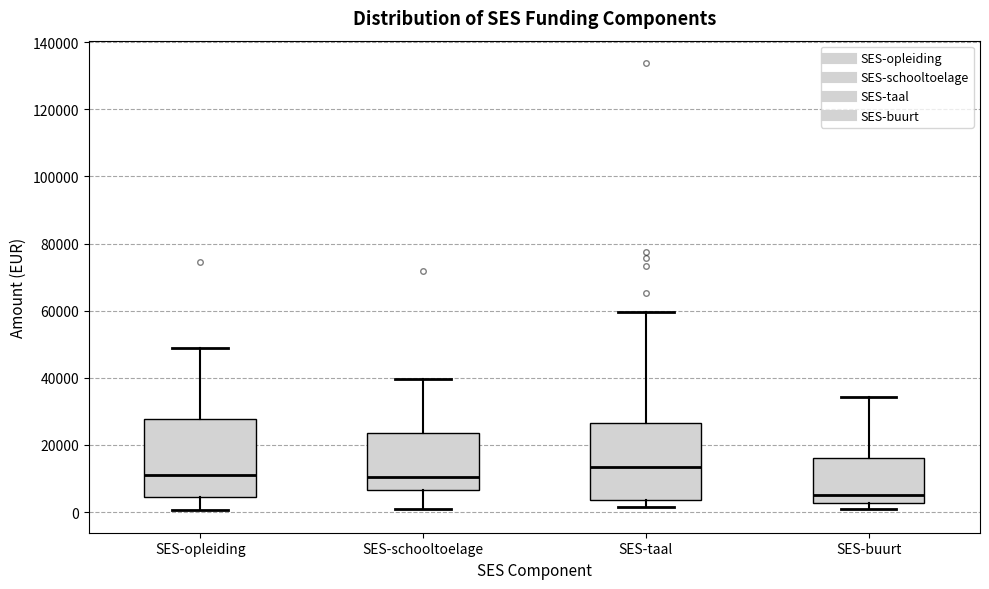

Reading left to right, transcribe this box plot: for each box, give where its median line is, the range the box spans, and where its two whiskers end, as read against the y-axis. The values are not printed on the chart, so give them approximately, as read against the axis.

SES-opleiding: median 12000, box 4000 to 28000, whiskers 0 to 50000
SES-schooltoelage: median 10000, box 6000 to 24000, whiskers 2000 to 40000
SES-taal: median 14000, box 4000 to 26000, whiskers 2000 to 60000
SES-buurt: median 6000, box 2000 to 16000, whiskers 0 to 34000